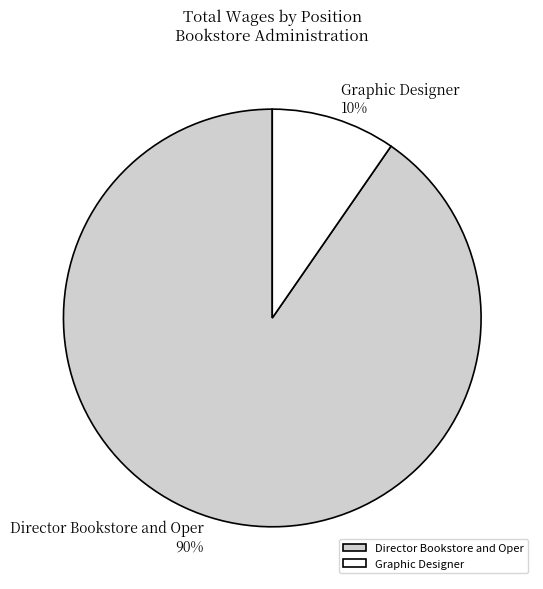

How many slices are in this pie chart?

2